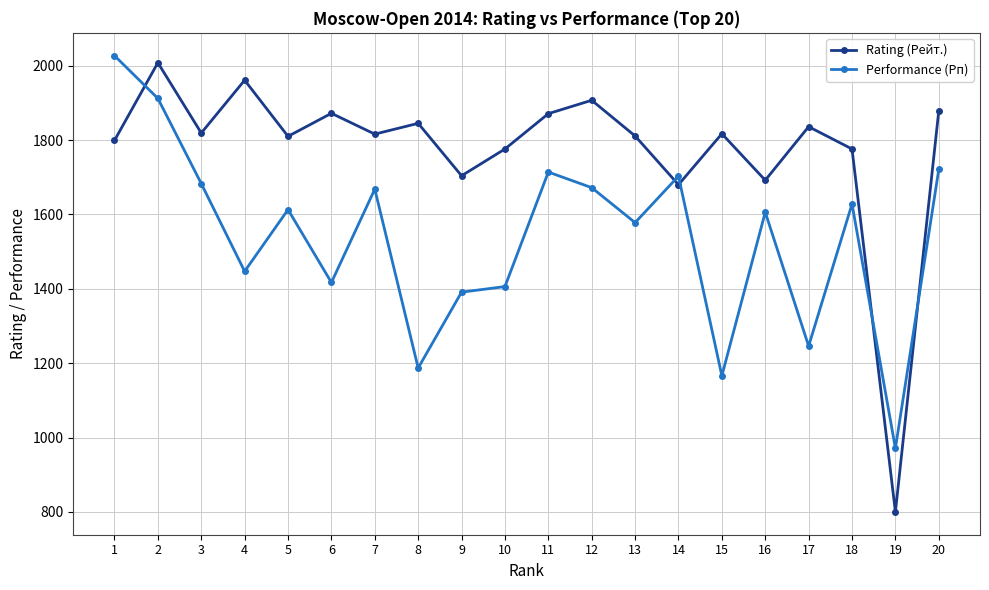

Which series has the largest range (max minus min)?

Rating (Рейт.)